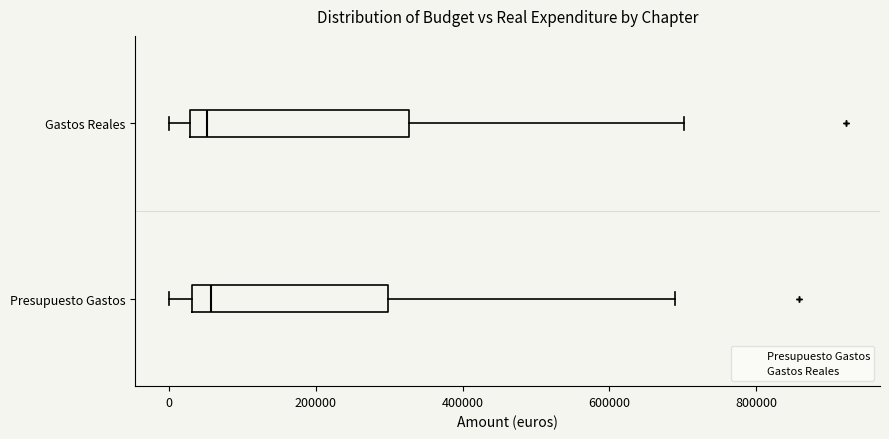

Reading bottom to top, transcribe this box plot: for each box, give where its median line is, the range the box spans, and where its two whiskers end, as read against the x-axis. The values are not printed on the chart, so give them approximately, as read against the axis.

Presupuesto Gastos: median 60000, box 40000 to 300000, whiskers 0 to 680000
Gastos Reales: median 60000, box 20000 to 320000, whiskers 0 to 700000